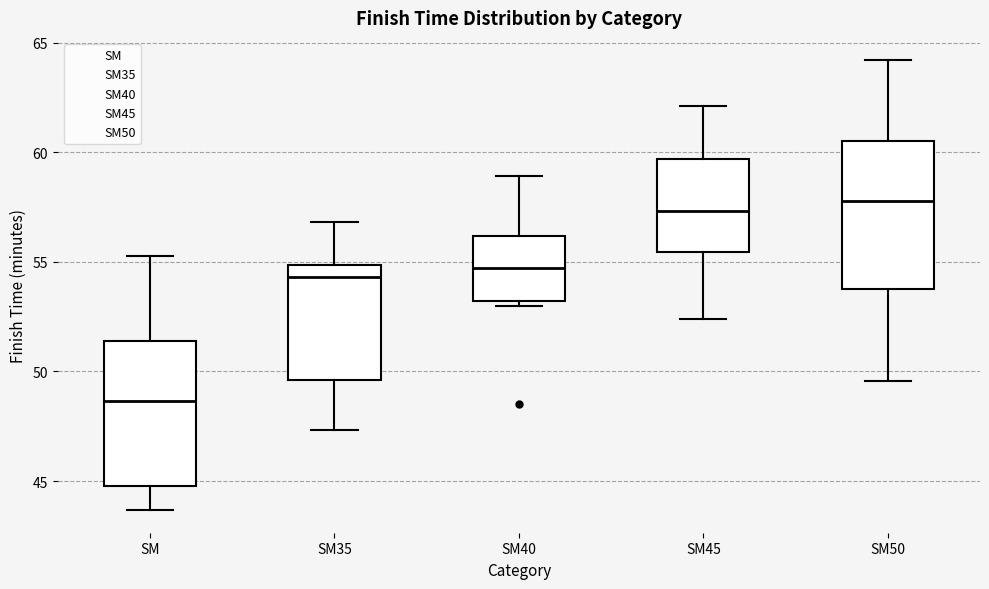

Reading left to right, transcribe this box plot: for each box, give where its median line is, the range the box spans, and where its two whiskers end, as read against the y-axis. The values are not printed on the chart, so give them approximately, as read against the axis.

SM: median 48.5, box 45.0 to 51.5, whiskers 43.5 to 55.5
SM35: median 54.5, box 49.5 to 55.0, whiskers 47.5 to 57.0
SM40: median 54.5, box 53.0 to 56.0, whiskers 53.0 (just below the box's lower edge) to 59.0
SM45: median 57.5, box 55.5 to 59.5, whiskers 52.5 to 62.0
SM50: median 58.0, box 54.0 to 60.5, whiskers 49.5 to 64.0